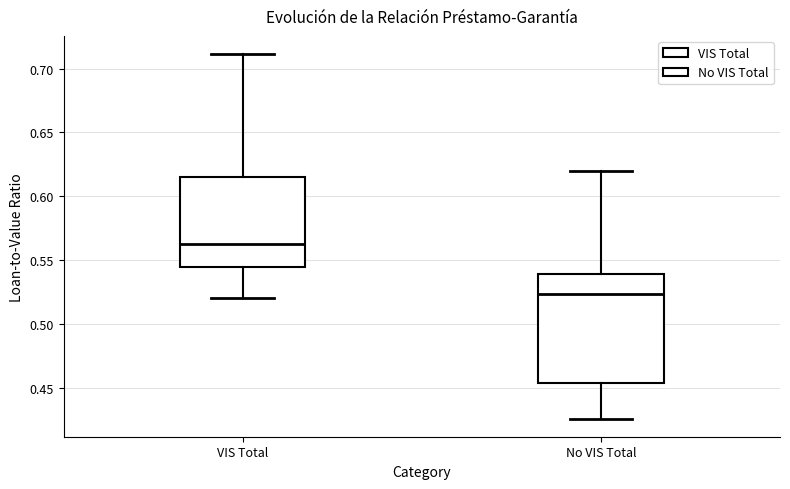

Reading left to right, read every box against the y-axis: the position of its median line, the range the box covers, and the ends of its whiskers. The values are not printed on the chart, so give them approximately, as read against the axis.

VIS Total: median 0.565, box 0.545 to 0.615, whiskers 0.520 to 0.710
No VIS Total: median 0.525, box 0.455 to 0.540, whiskers 0.425 to 0.620